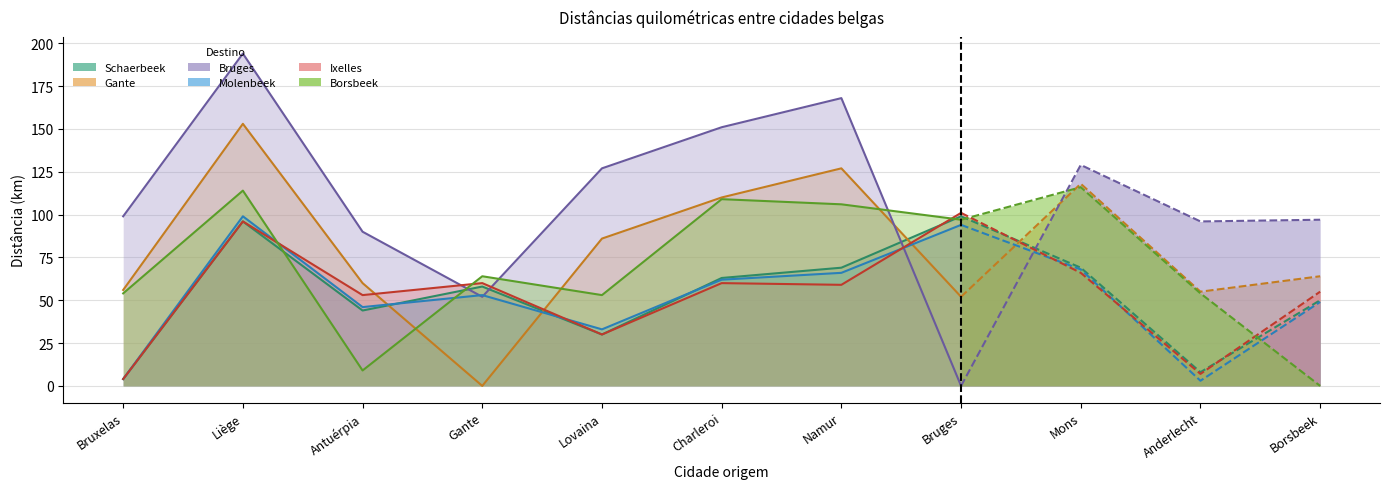

True or false: Schaerbeek has a value of 96 at Liège.

True